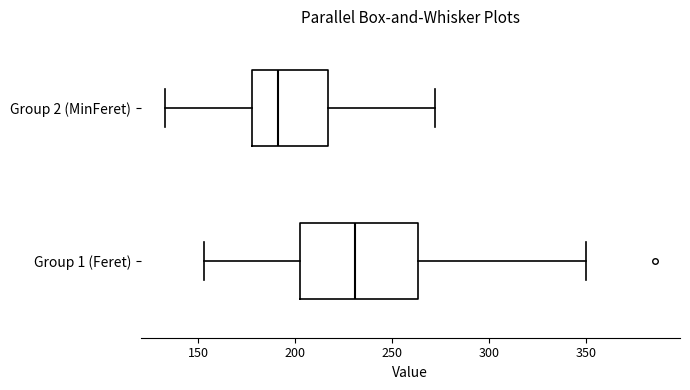

Where does the right whisker of the box for Group 2 (MinFeret) end on the x-axis? The values are not printed on the chart, so give them approximately, as read against the axis.

270